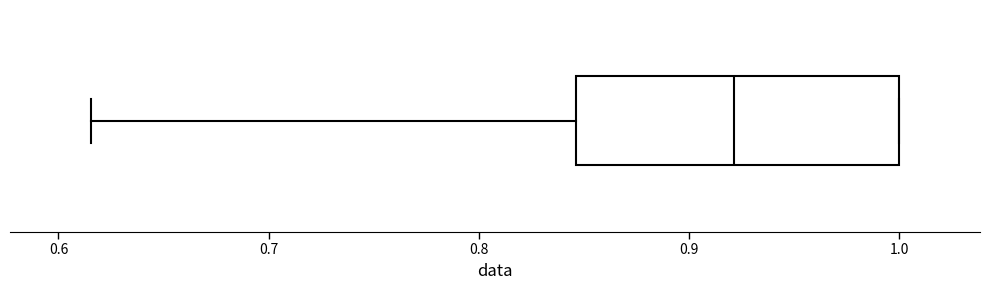

Transcribe this box plot: give where the median line is, the range the box spans, and where the two whiskers end, as read against the x-axis. The values are not printed on the chart, so give them approximately, as read against the axis.

median 0.92, box 0.85 to 1.00, whiskers 0.62 to 1.00